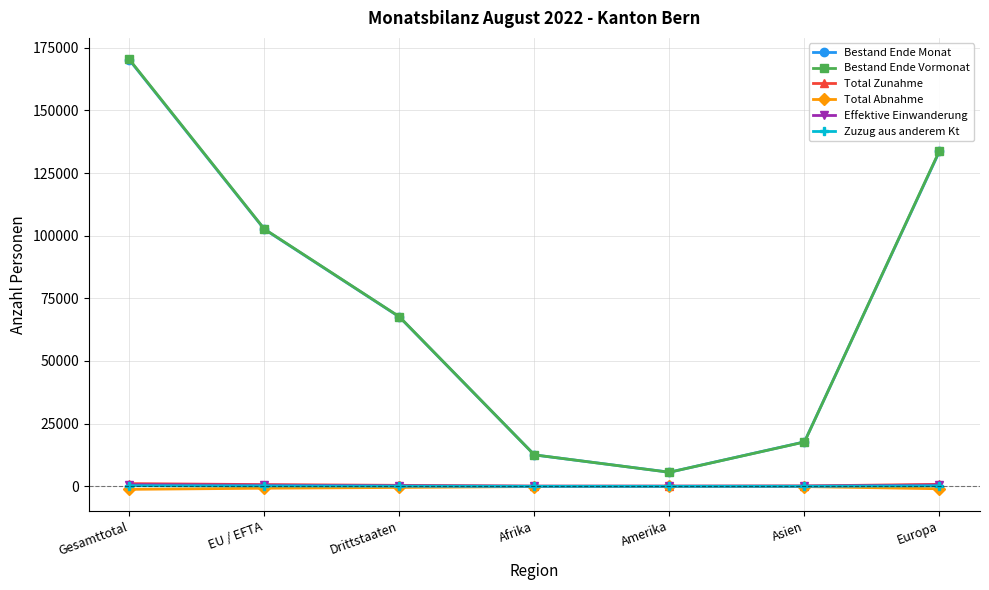

Which series changed the most between Drittstaaten and Europa?

Bestand Ende Vormonat